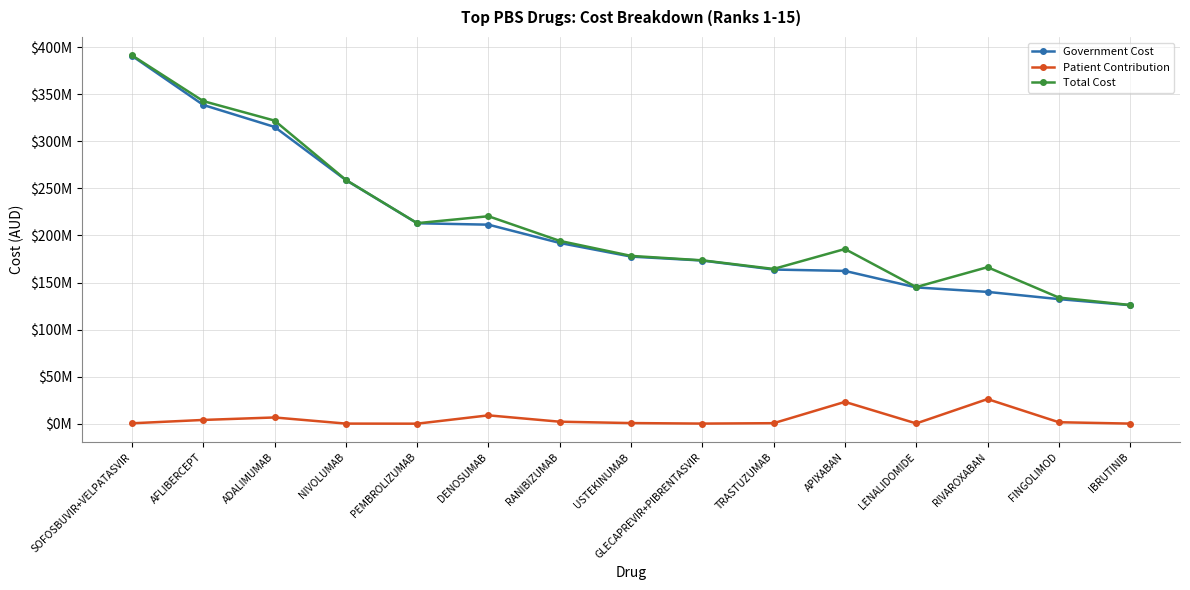

What is the label of the 5th point from the left?

PEMBROLIZUMAB